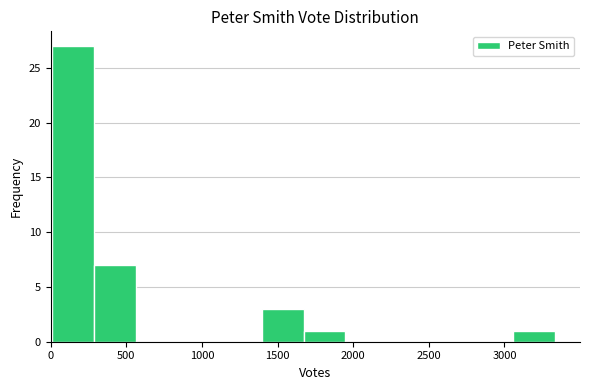

What is the height of the bar covering 1400 to 1650 on the x-axis? Neither the bar edges nor the heights are printed on the chart, so give them approximately, as read against the axes.

3